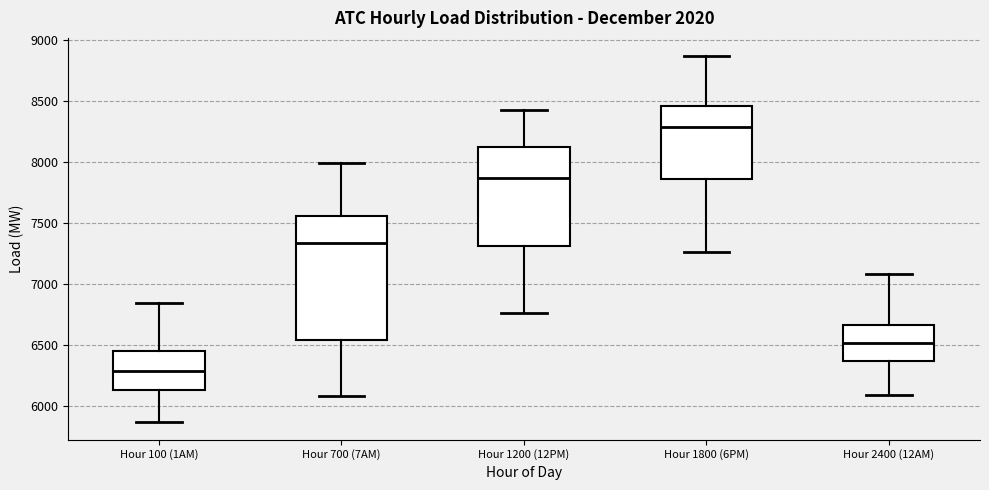

Which box has the highest median line?

Hour 1800 (6PM)